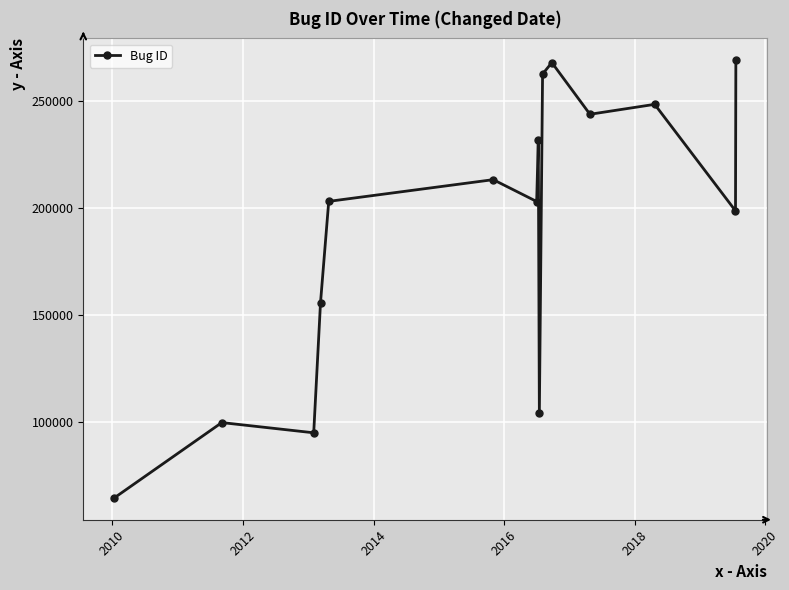

What is the greatest value displayed?

269262